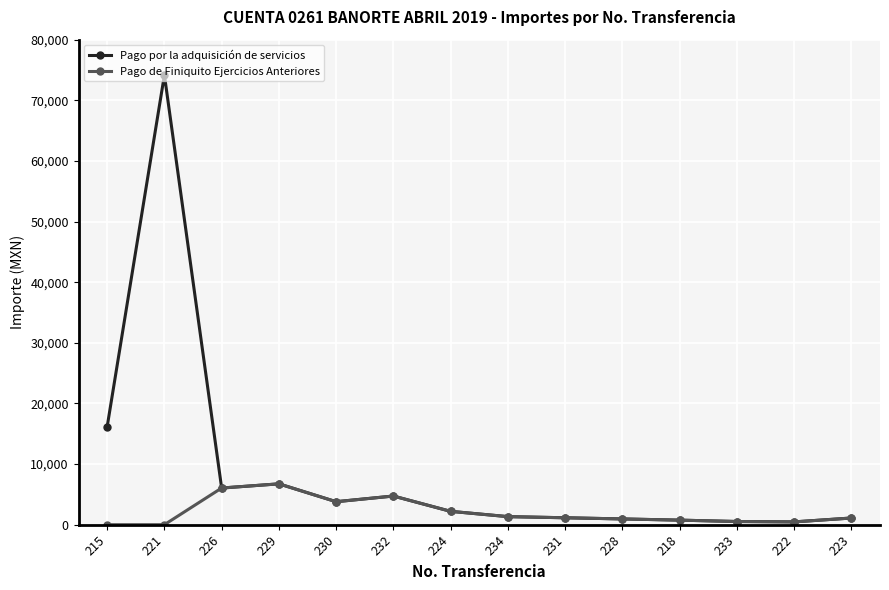

What is the highest value of the Pago de Finiquito Ejercicios Anteriores series?

6735.4